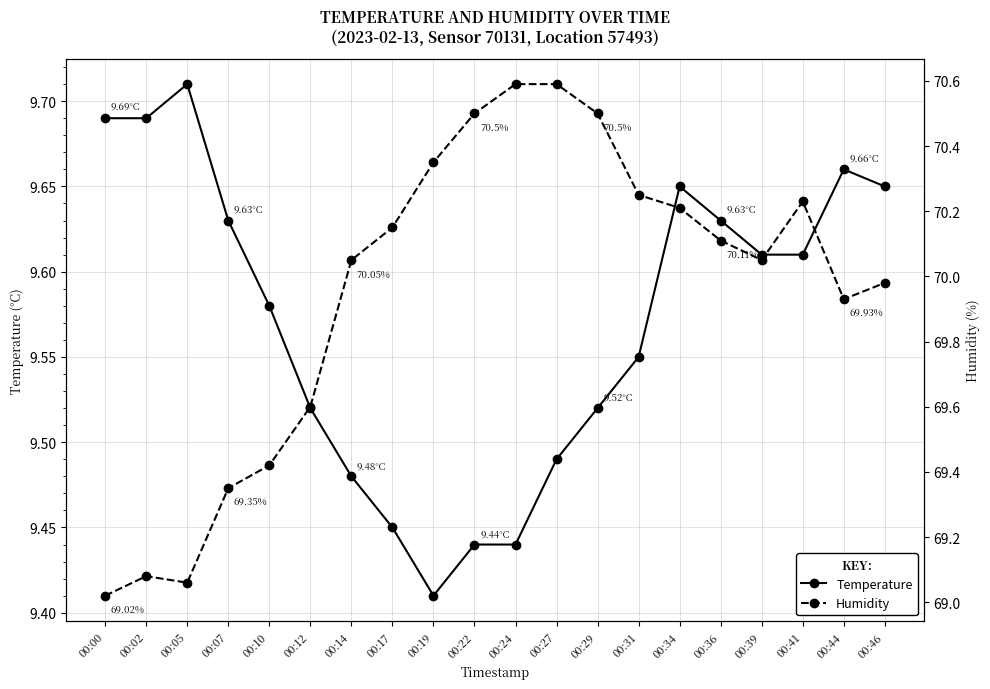

What is the minimum value for humidity?

69.0